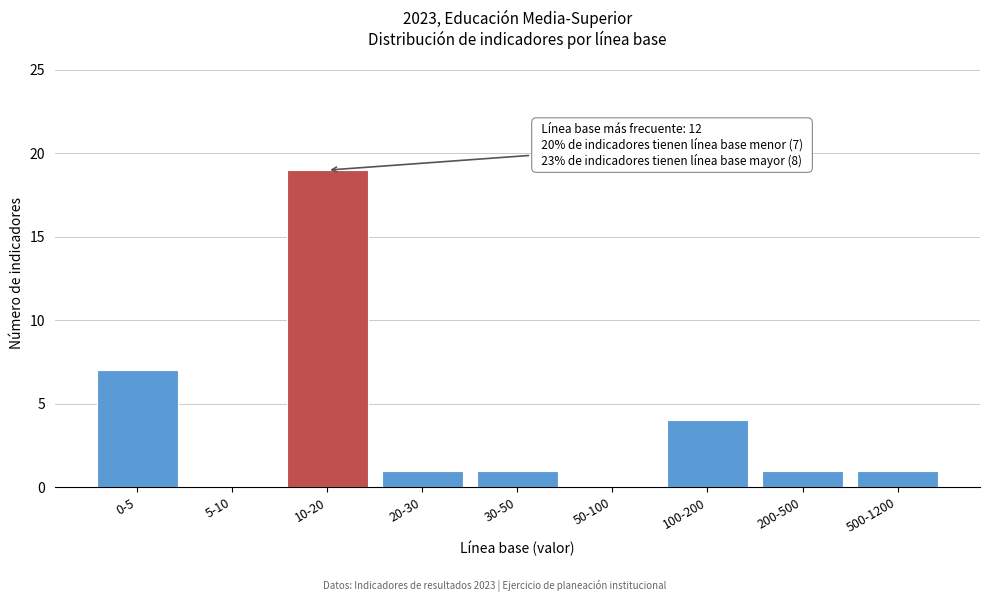

Reading left to right, list all the values displayed in this chart.

0-5=7	5-10=0	10-20=19	20-30=1	30-50=1	50-100=0	100-200=4	200-500=1	500-1200=1